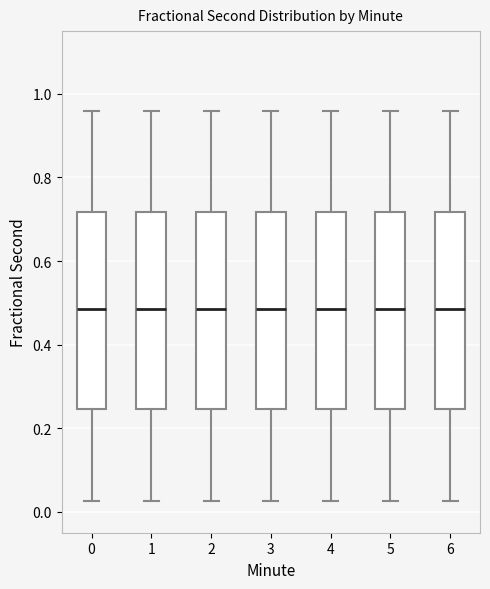

Where does the upper whisker of the box at x = 6 end on the y-axis? The values are not printed on the chart, so give them approximately, as read against the axis.

0.96